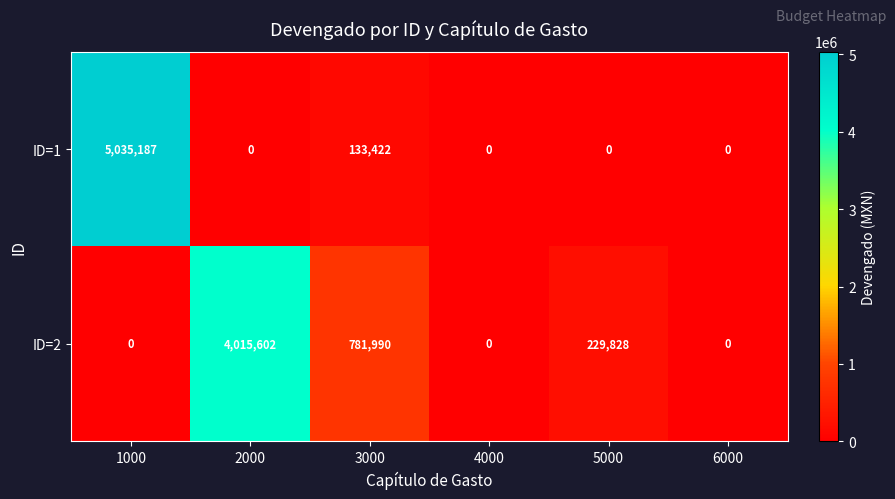

Which series has the largest total across all categories?

ID=1